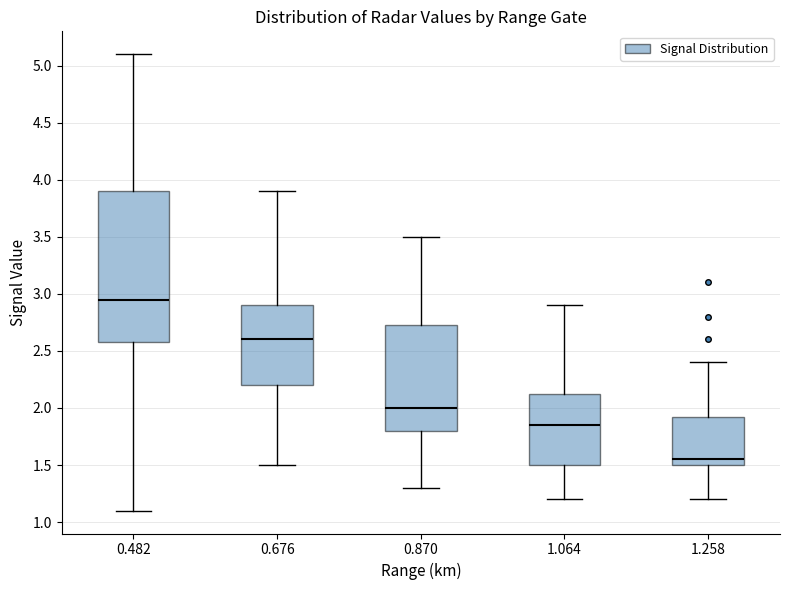

Where does the median line of the box at x = 0.870 sit on the y-axis? The values are not printed on the chart, so give them approximately, as read against the axis.

2.00